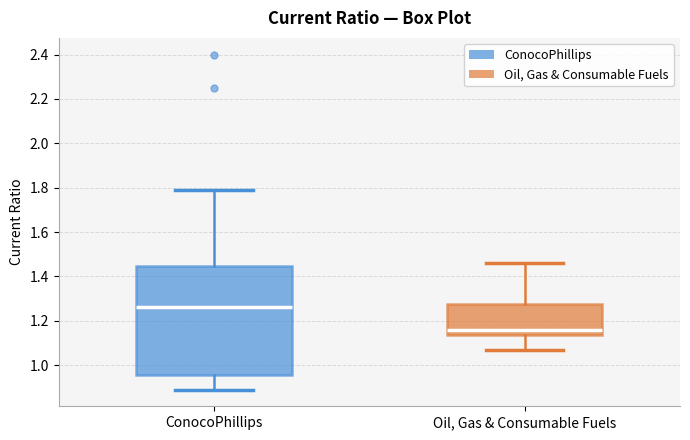

Which box is the tallest, from its lower edge to its upper edge?

ConocoPhillips